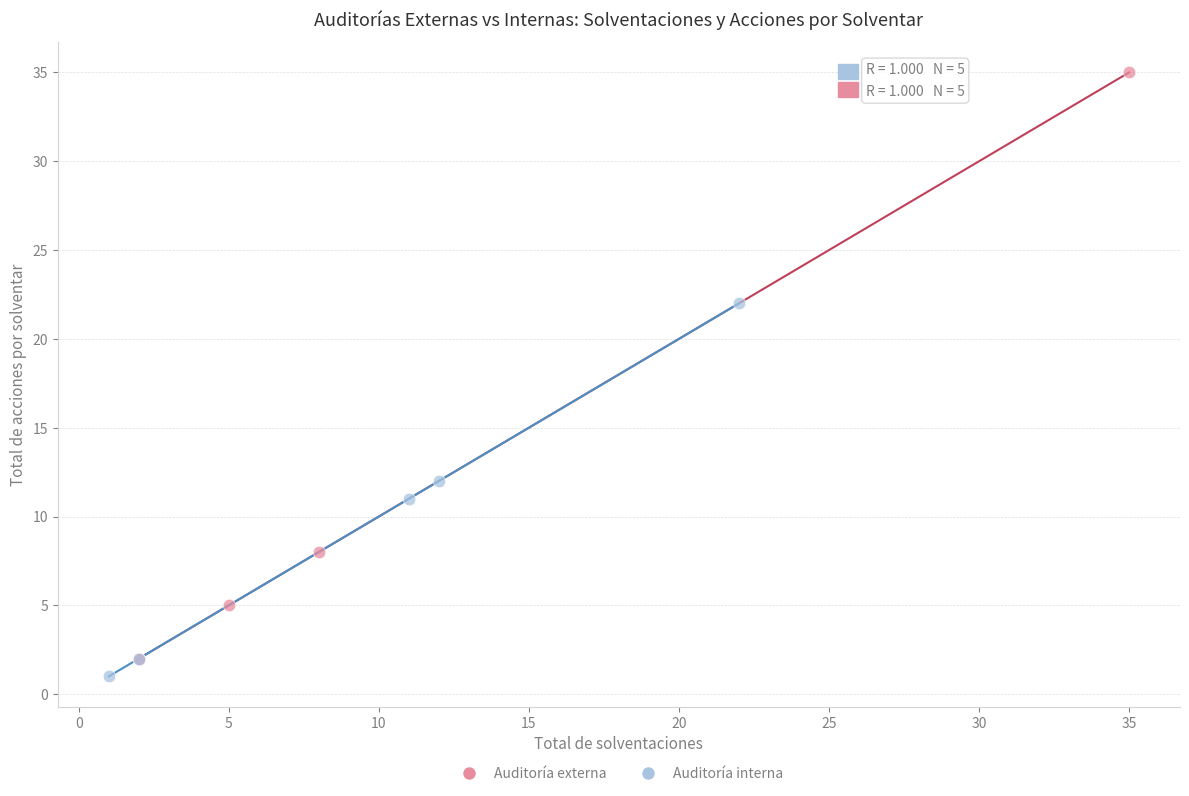

What are all the series names shown in the legend?

Auditoría externa, Auditoría interna